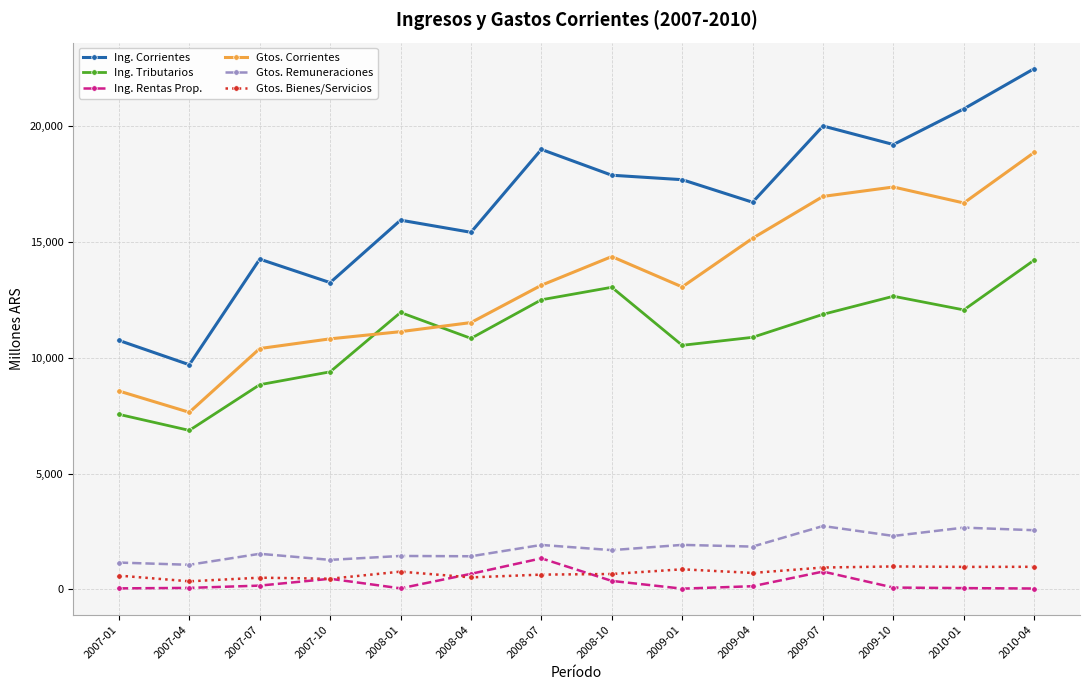

At which category does Ing. Tributarios reach its first local peak?

2008-01